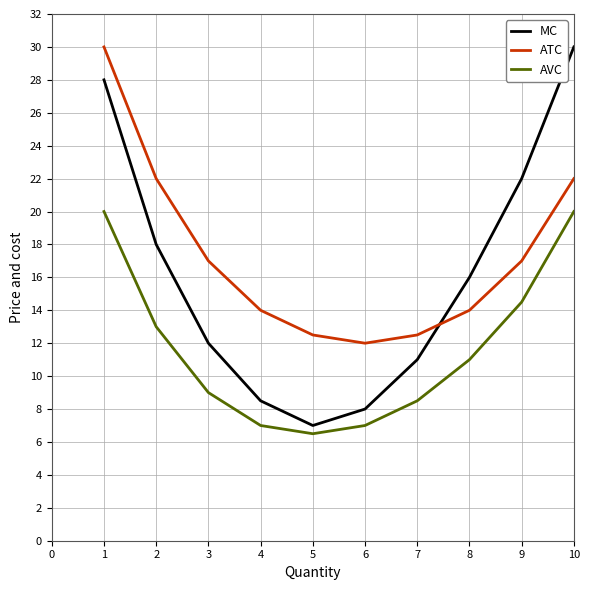

What is the total value across all series at 1?

78.0